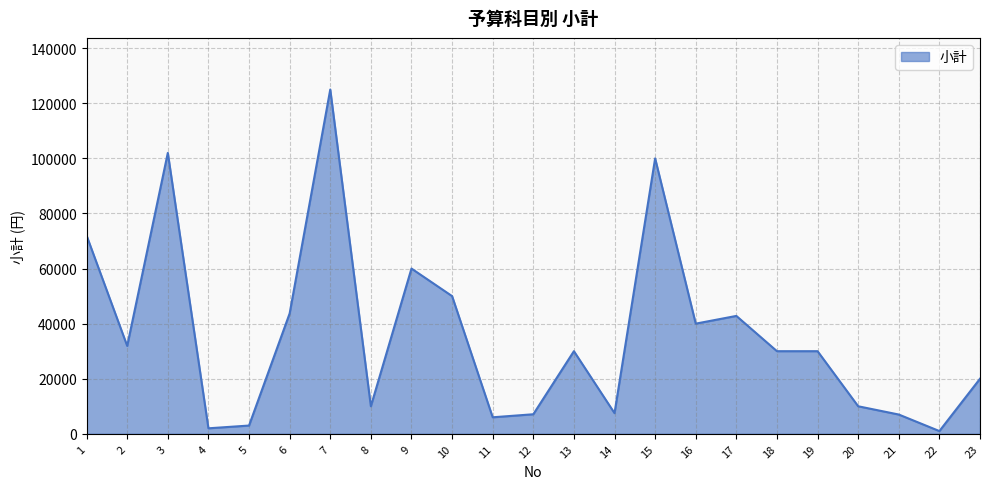

What is the approximate value at 21?

7000